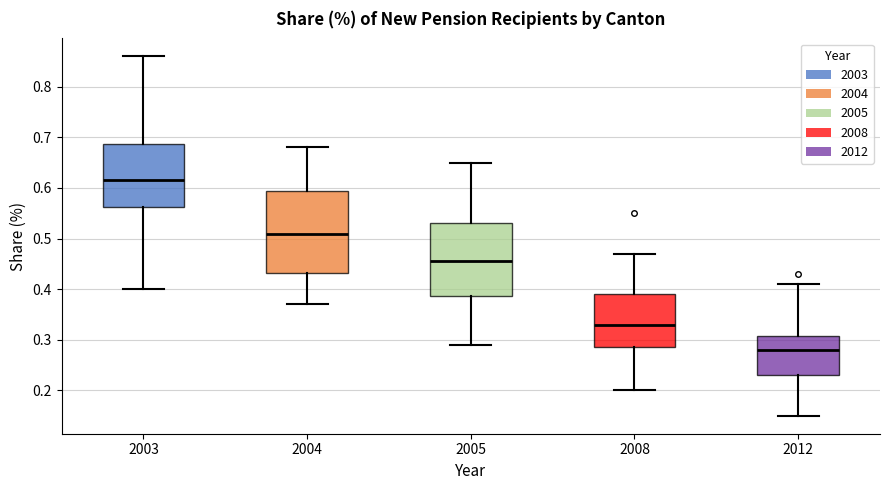

Which box's median line is the lowest?

2012